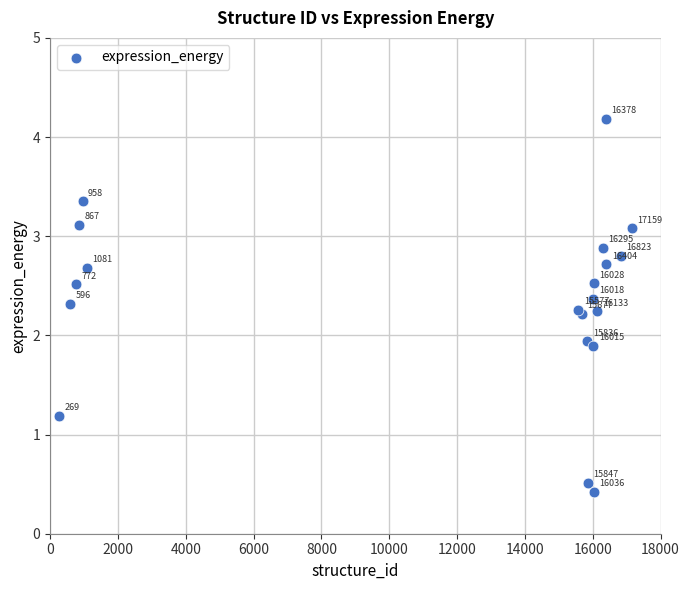

What Y value in the scatter plot is closest to 2?

1.9